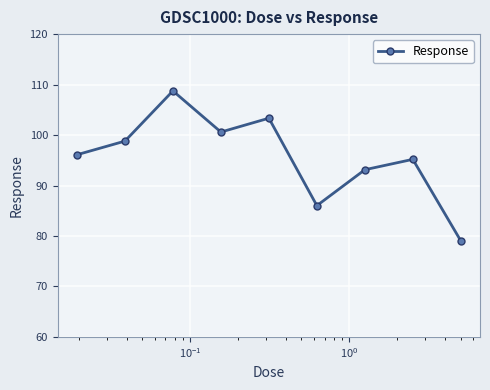

How many lines are shown in the chart?

1